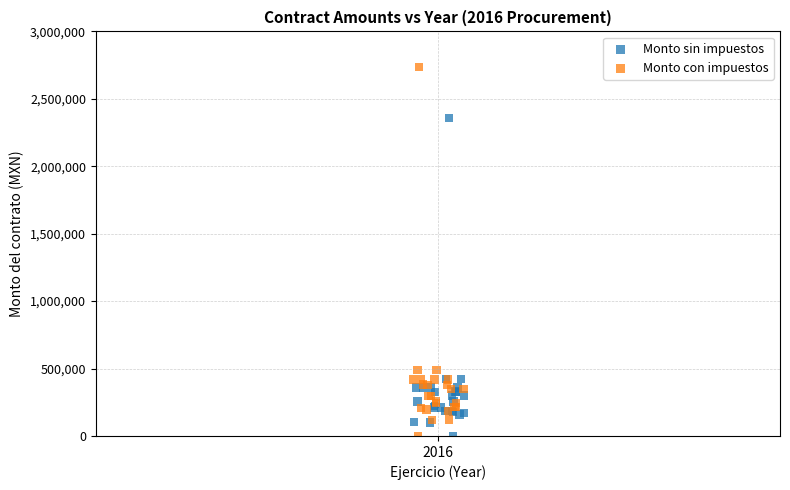

Which series has the largest Y range (max minus min)?

Monto con impuestos